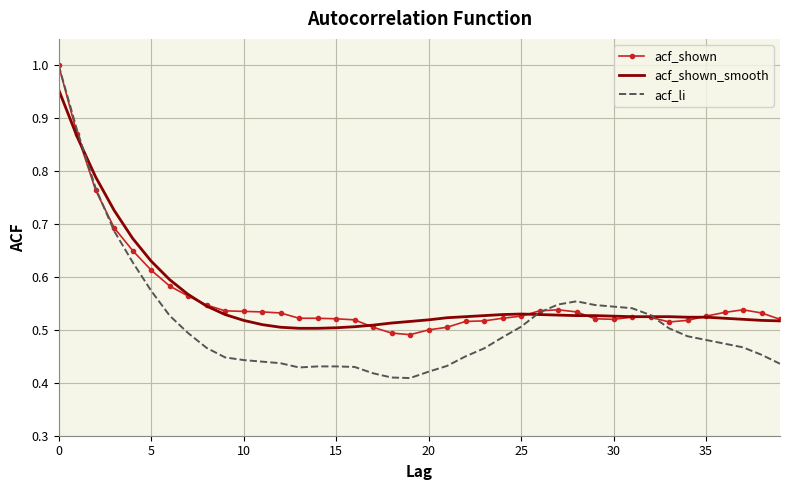

Which series has the widest spread of values?

acf_li